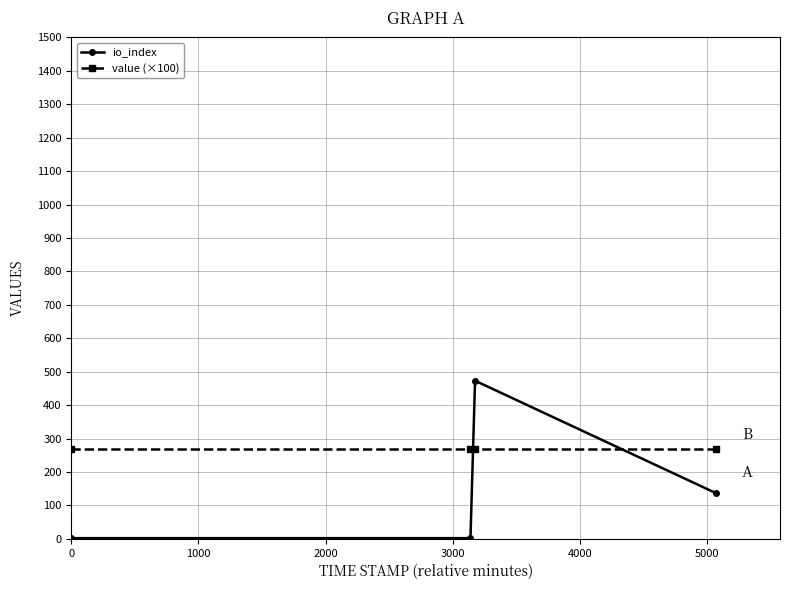

Which series has the largest total across all categories?

value (×100)